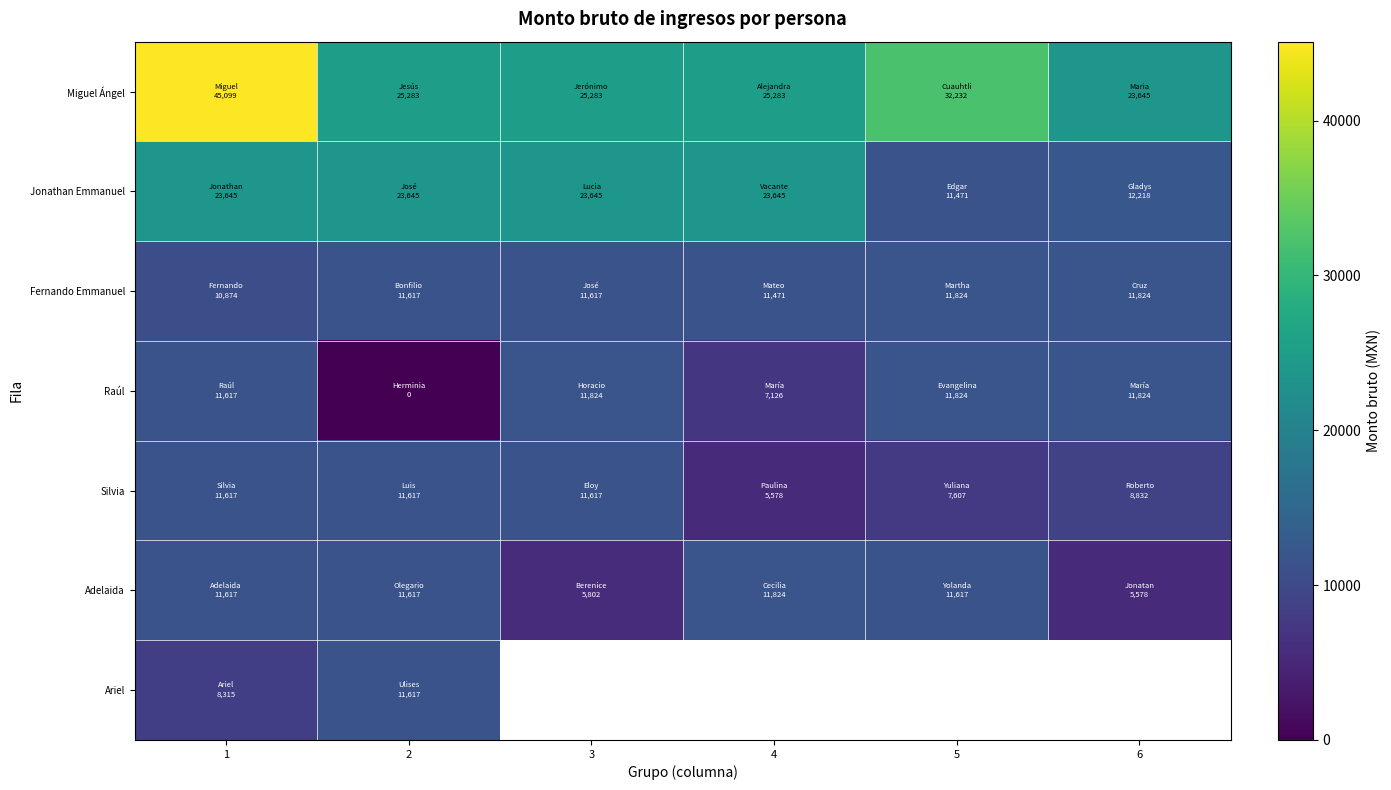

List the labels in order of Adelaida value, largest first.

4, 1, 2, 5, 3, 6